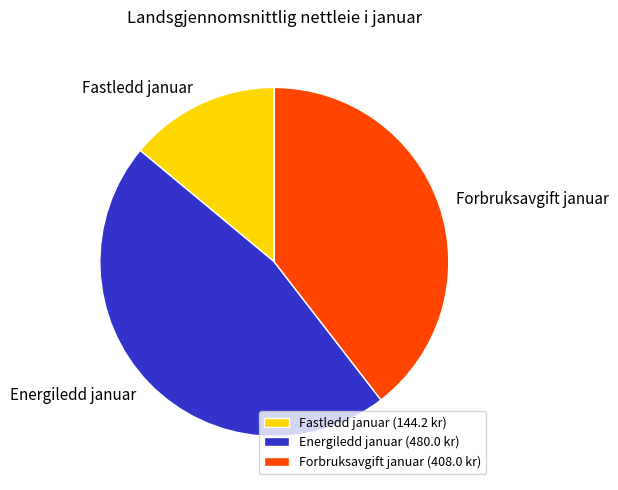

Count the number of slices in the pie.

3